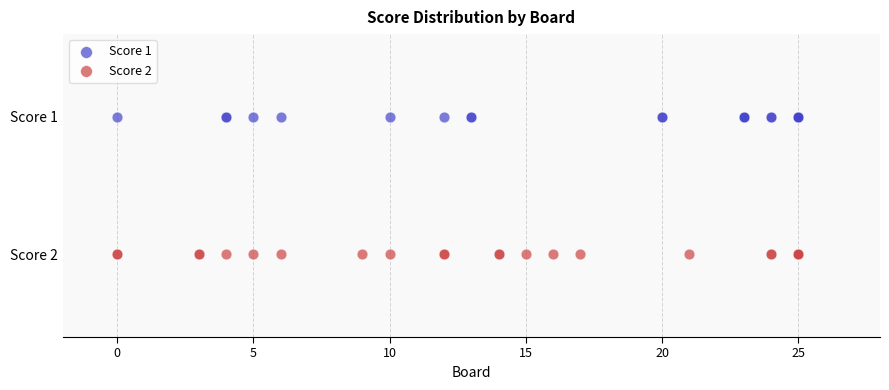

What are all the series names shown in the legend?

Score 1, Score 2